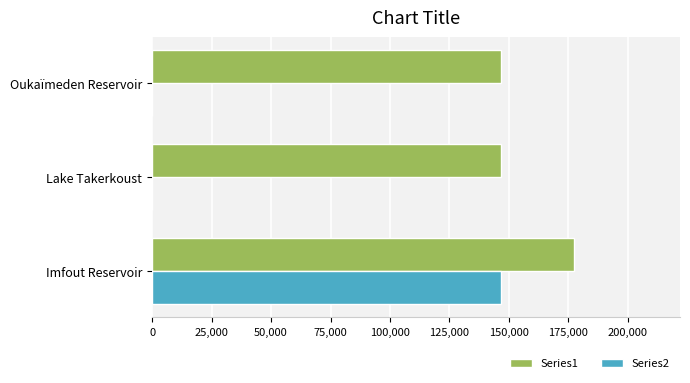

True or false: Series1 has a value of 221535 at Lake Takerkoust.

False